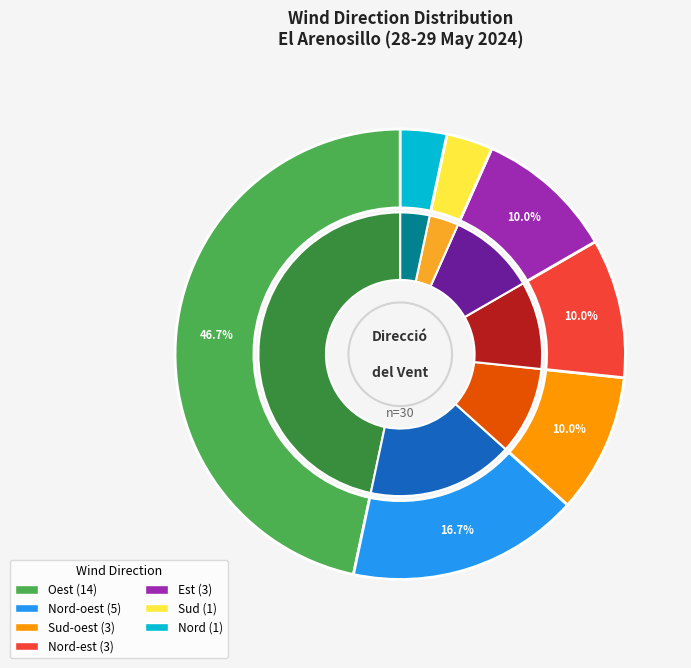

How many segments does this pie chart have?

7